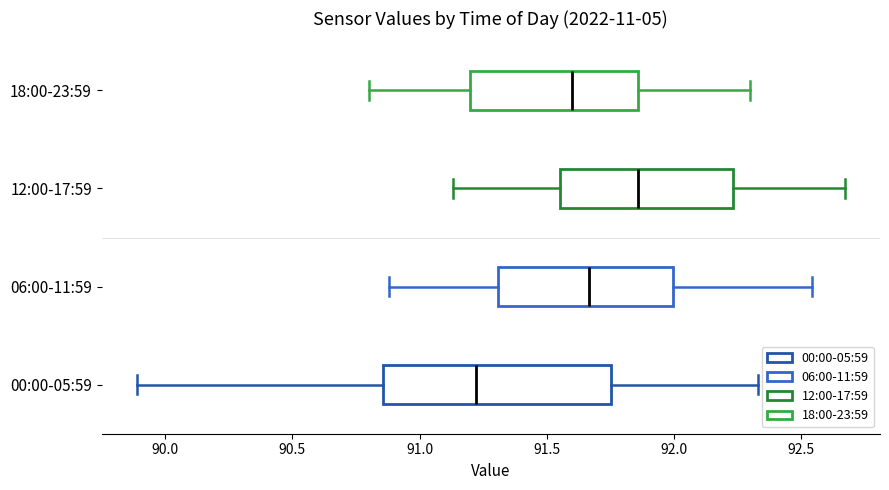

Reading bottom to top, transcribe this box plot: for each box, give where its median line is, the range the box spans, and where its two whiskers end, as read against the x-axis. The values are not printed on the chart, so give them approximately, as read against the axis.

00:00-05:59: median 91.20, box 90.85 to 91.75, whiskers 89.90 to 92.35
06:00-11:59: median 91.65, box 91.30 to 92.00, whiskers 90.90 to 92.55
12:00-17:59: median 91.85, box 91.55 to 92.25, whiskers 91.15 to 92.65
18:00-23:59: median 91.60, box 91.20 to 91.85, whiskers 90.80 to 92.30